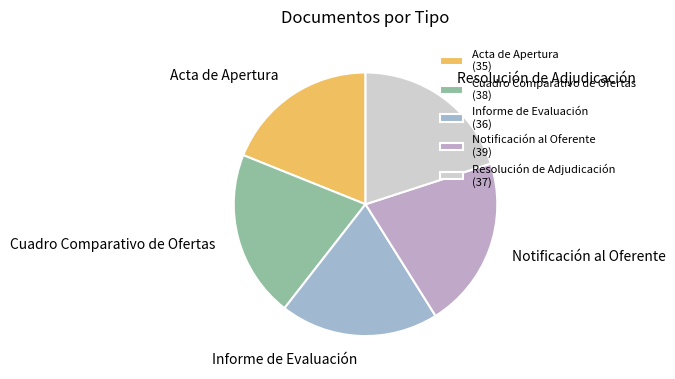

Combined, do Acta de Apertura and Resolución de Adjudicación account for over 50%?

No